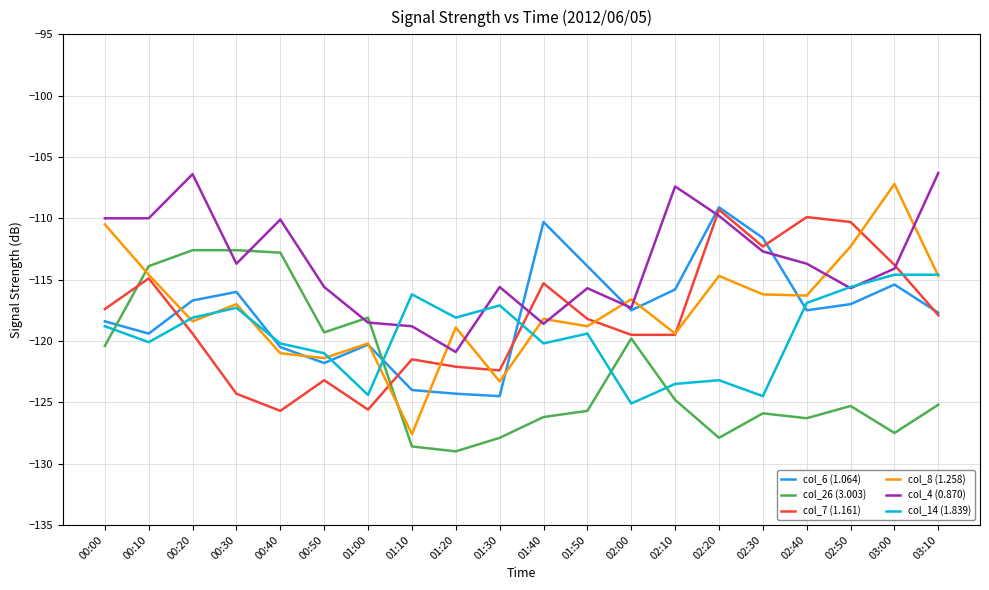

What is the minimum value shown in the chart?

-129.0